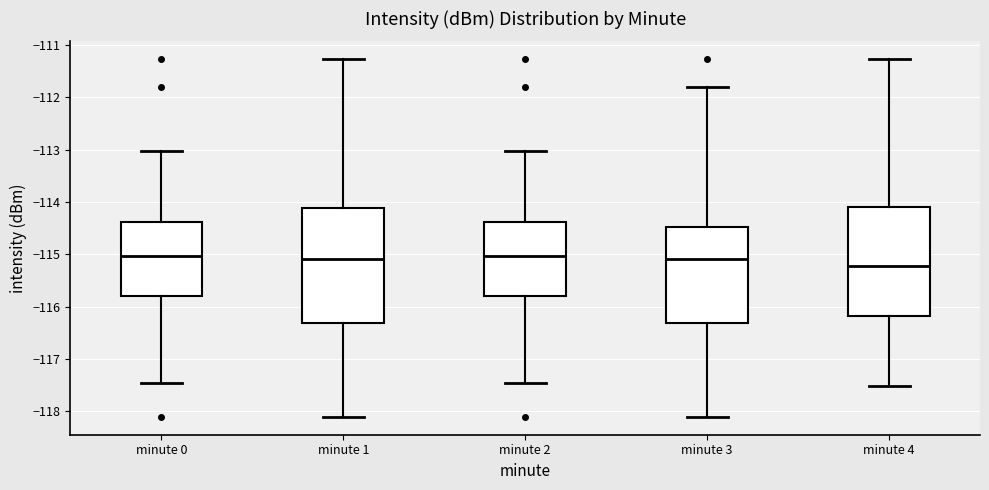

Comparing the boxes themselves (not the whiskers), which one is the tallest?

minute 1